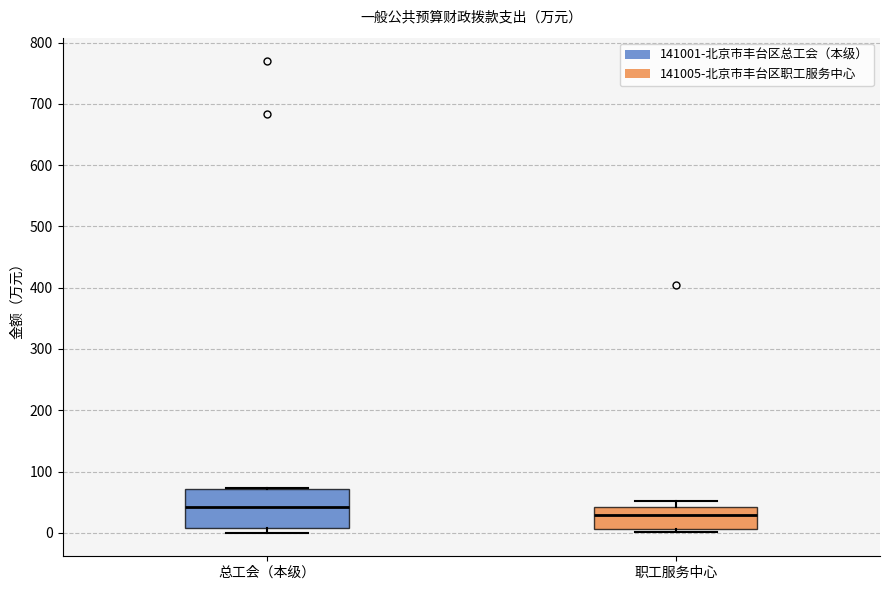

Which box's median line is the highest?

总工会（本级）